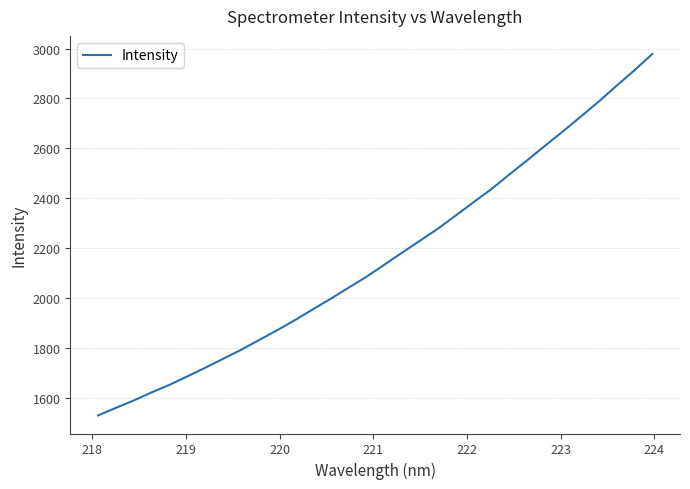

What is the greatest value displayed?

2978.2